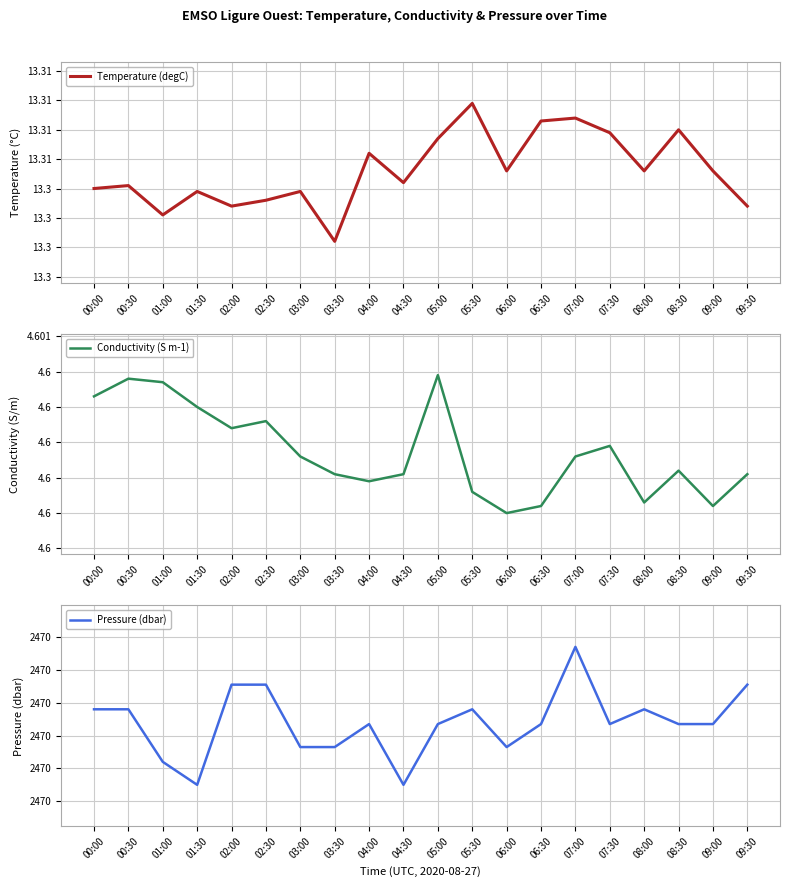

What is the greatest value displayed?

2470.2